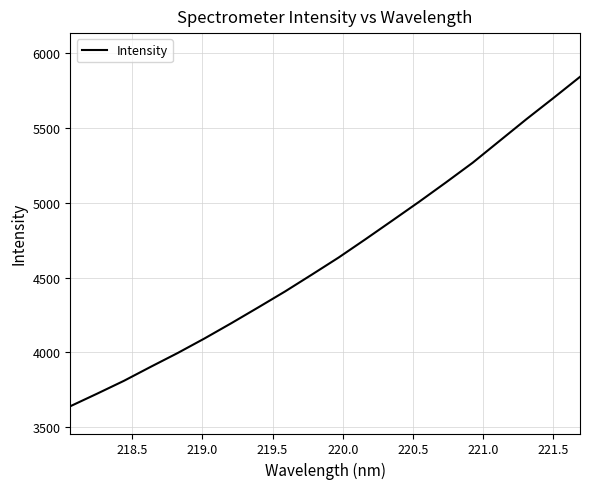

What is the maximum value shown in the chart?

5840.4